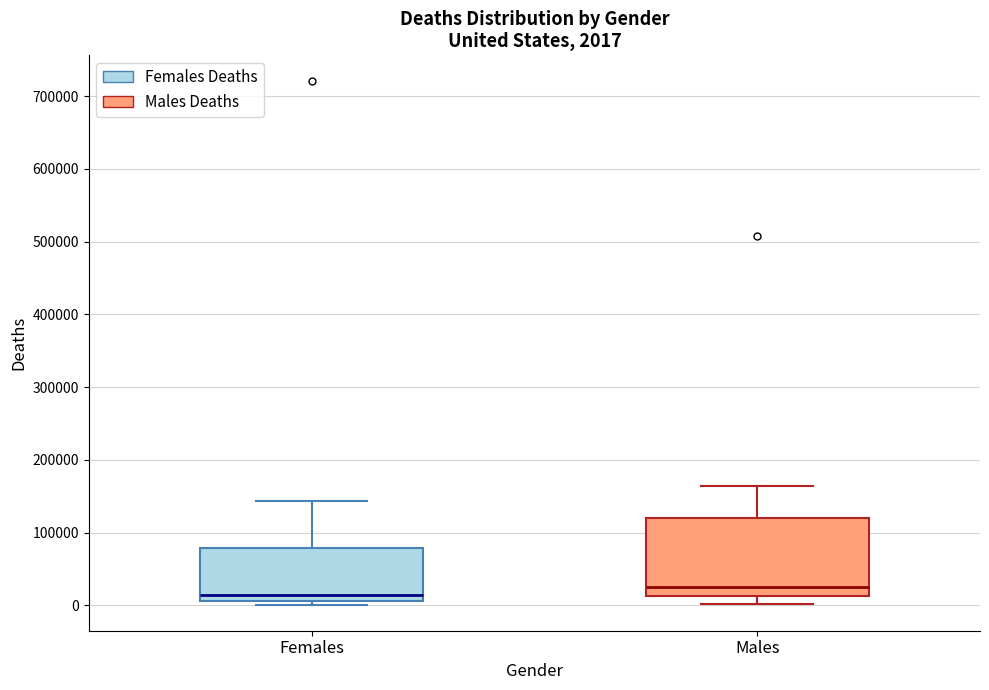

Which box is the tallest, from its lower edge to its upper edge?

Males